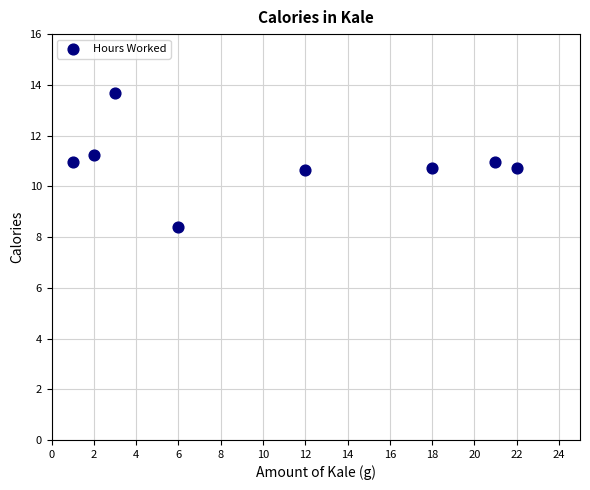

What is the range of X values (max minus min)?

21.0